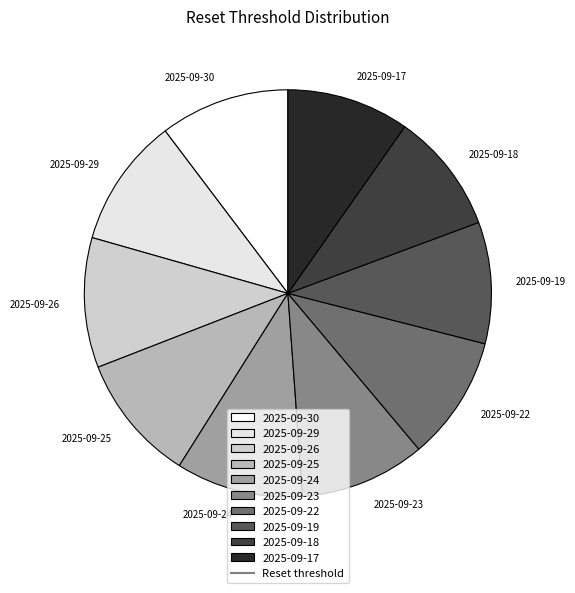

Do 2025-09-19 and 2025-09-25 together represent more than half of the pie?

No